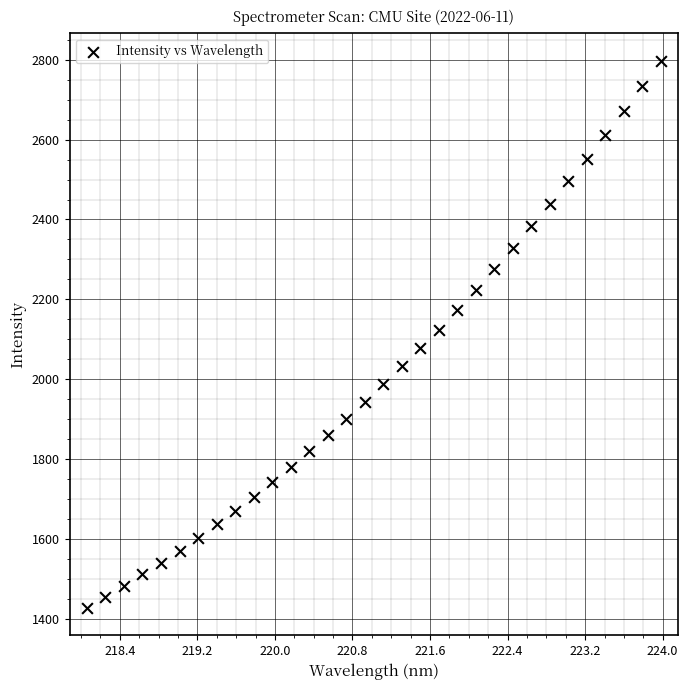

What is the range of Y values (max minus min)?

1370.9